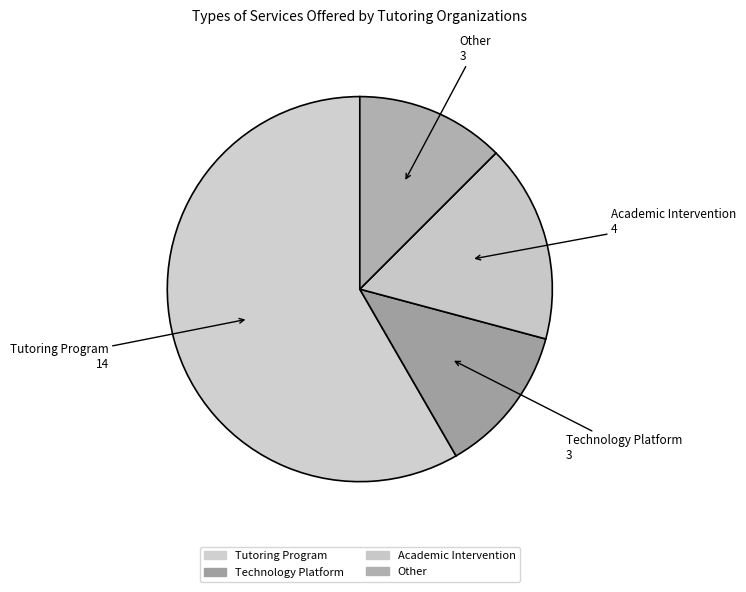

What is the ratio of the value at Other to the value at Tutoring Program?

0.2